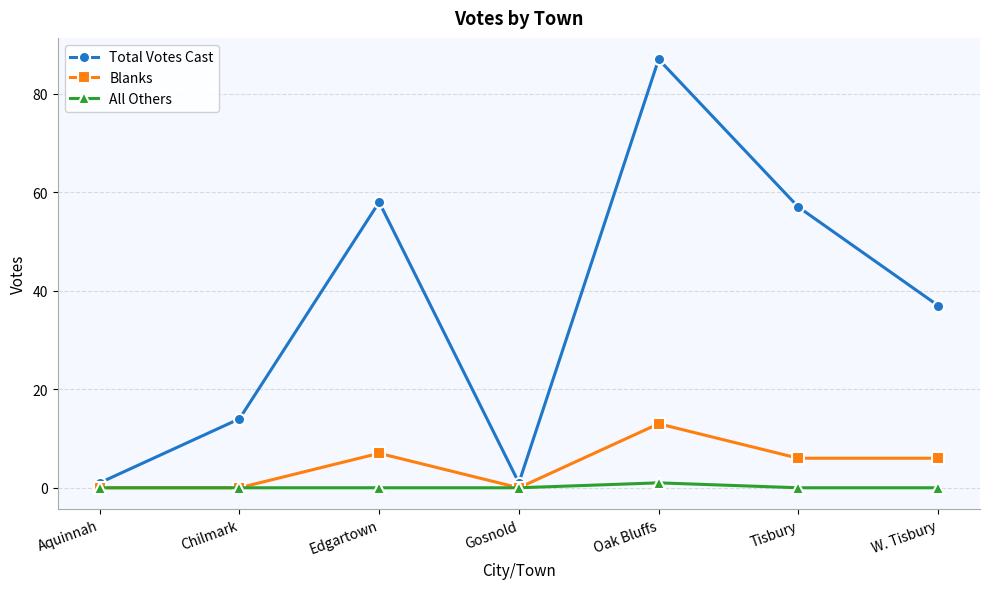

Where is the first local maximum for Total Votes Cast?

Edgartown